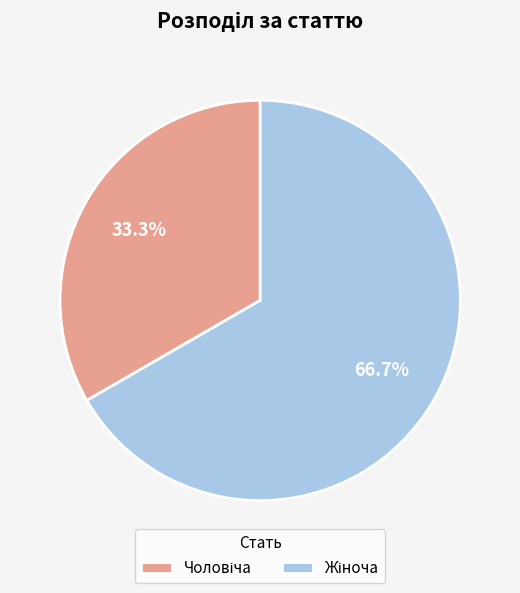

To the nearest percent, what is the difference between the largest and smallest slice percentages?

33%